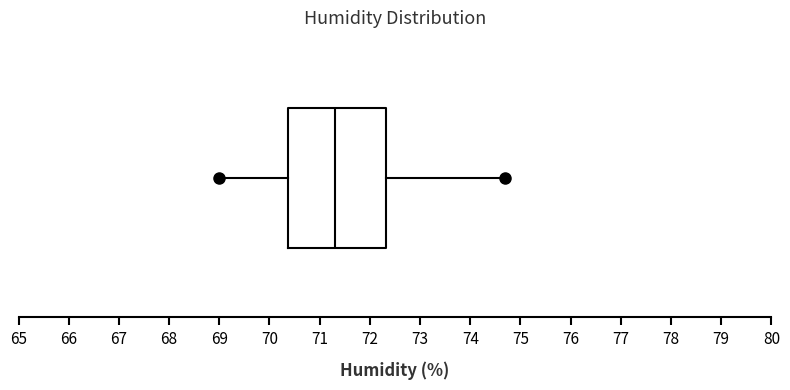

Read this box plot against the x-axis: the position of the median line, the range covered by the box, and the ends of both whiskers. The values are not printed on the chart, so give them approximately, as read against the axis.

median 71.3, box 70.4 to 72.3, whiskers 69.0 to 74.7